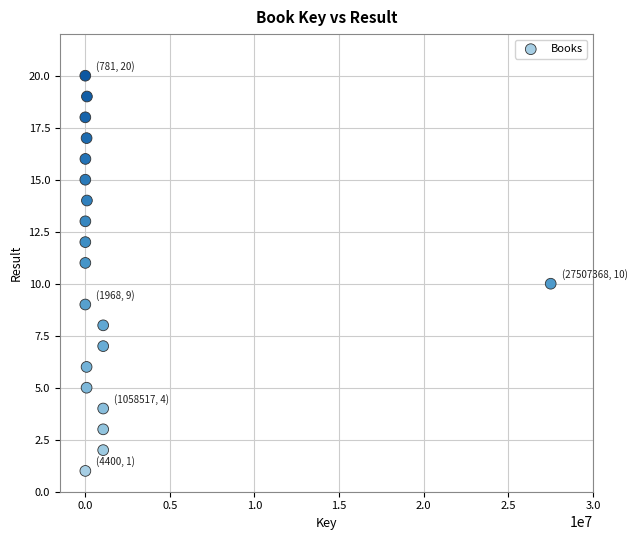

What is the range of Y values (max minus min)?

19